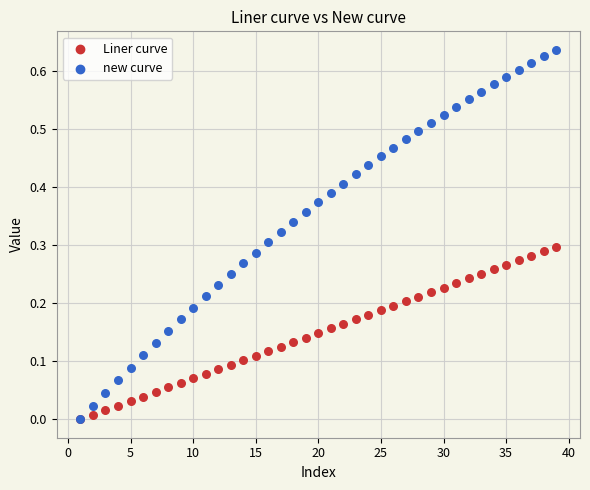

What are all the series names shown in the legend?

Liner curve, new curve